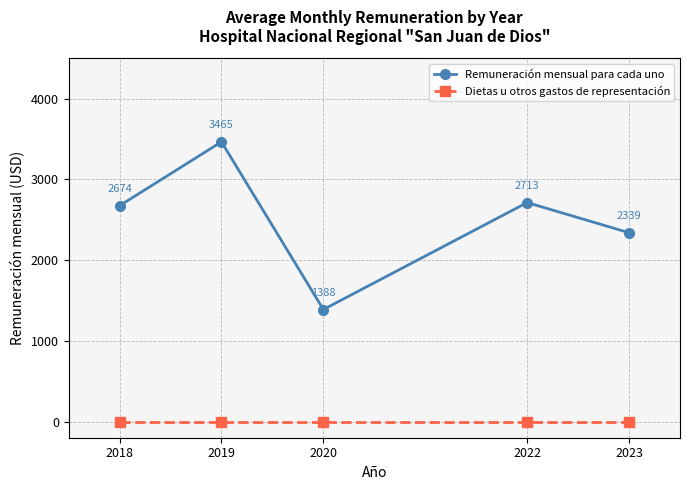

List the series in order of their peak value, highest first.

Remuneración mensual para cada uno, Dietas u otros gastos de representación